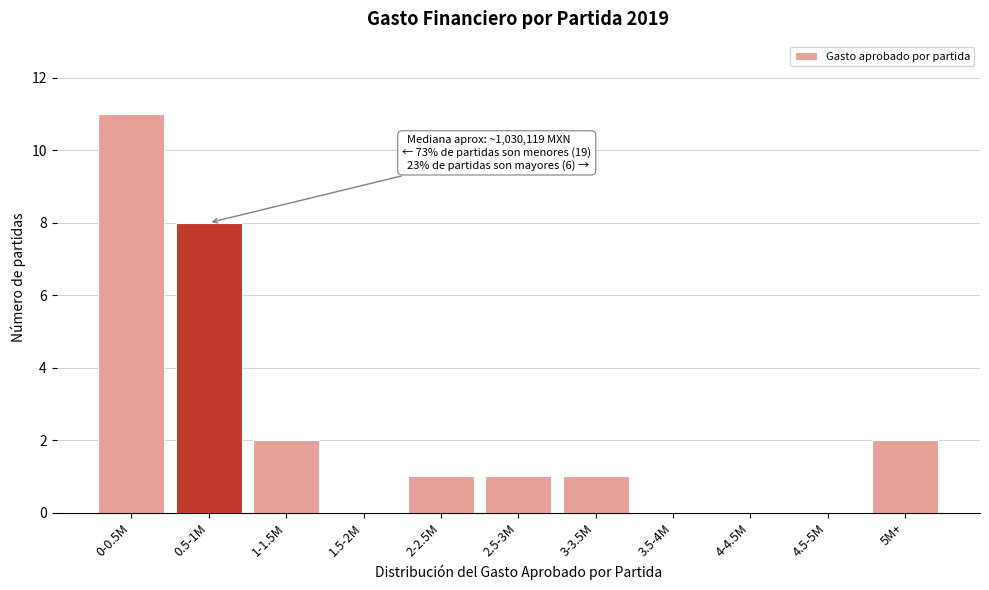

Reading right to left, transcribe all the data shown in this chart.

5M+=2	4.5-5M=0	4-4.5M=0	3.5-4M=0	3-3.5M=1	2.5-3M=1	2-2.5M=1	1.5-2M=0	1-1.5M=2	0.5-1M=8	0-0.5M=11